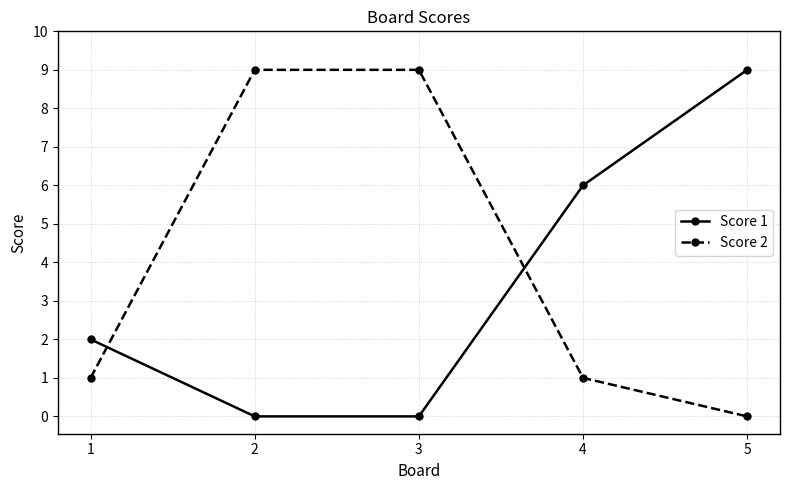

How many distinct data groups are displayed?

2